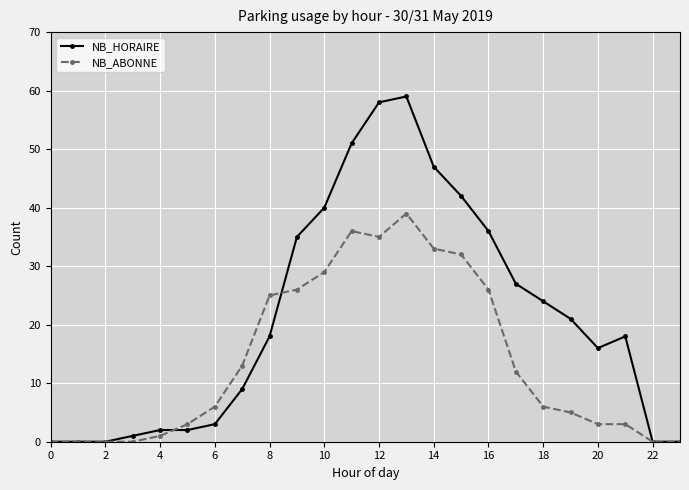

What is the value of the NB_ABONNE point at the 15th from the left?

33